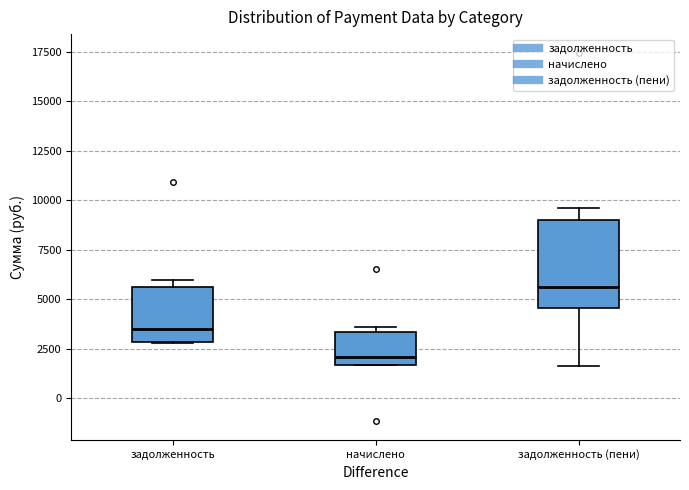

Where does the median line of the box for начислено sit on the y-axis? The values are not printed on the chart, so give them approximately, as read against the axis.

2000